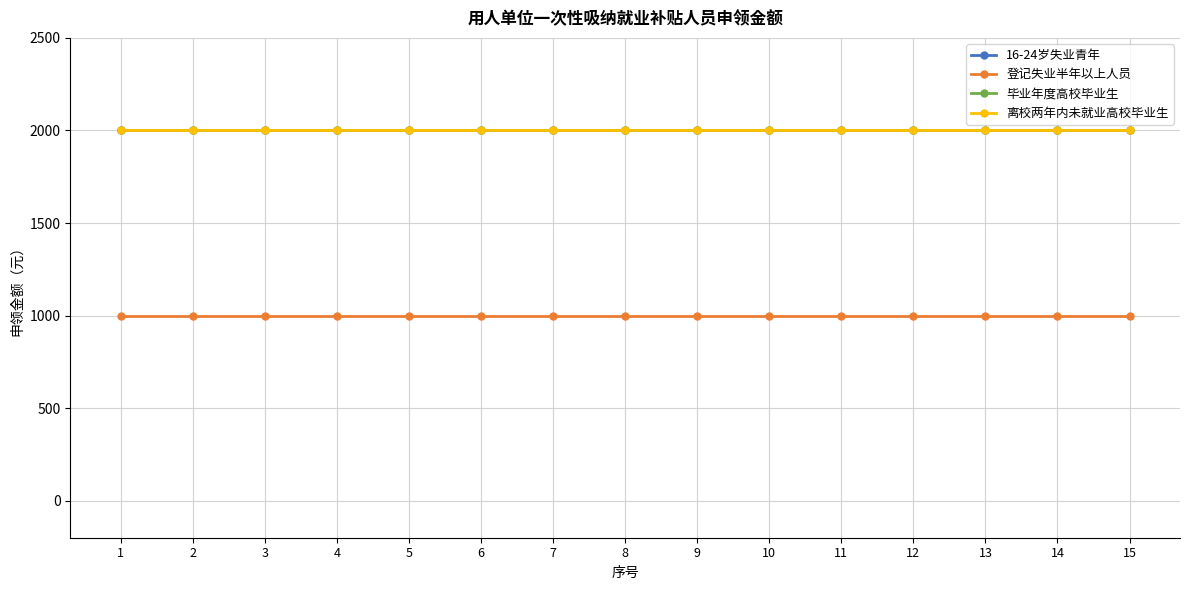

At how many categories does at least one series exceed 1958?

15